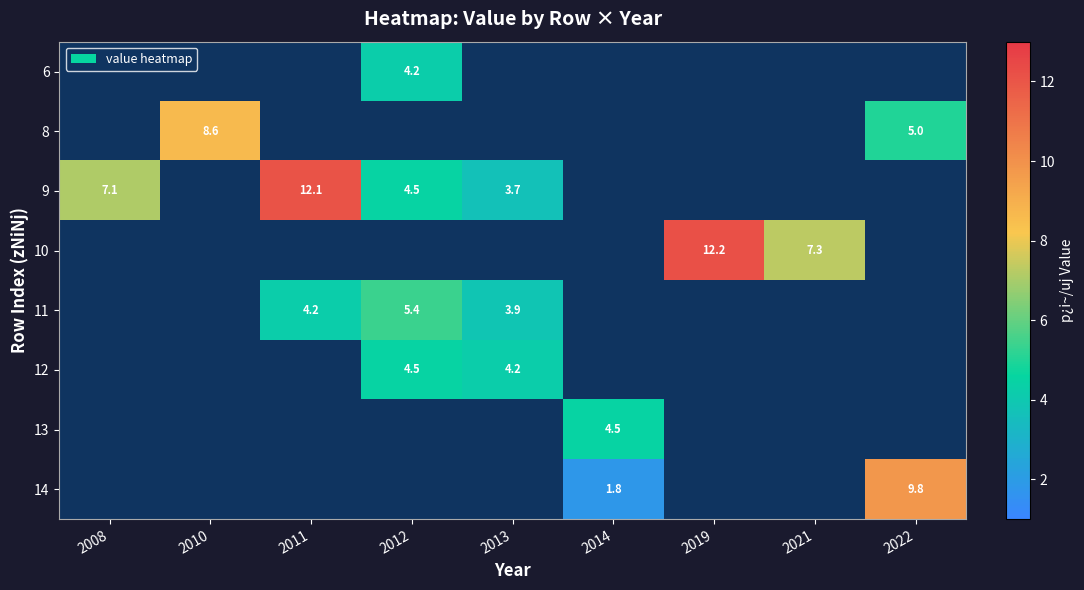

True or false: 14 has a value of 2.4 at 2014.

False